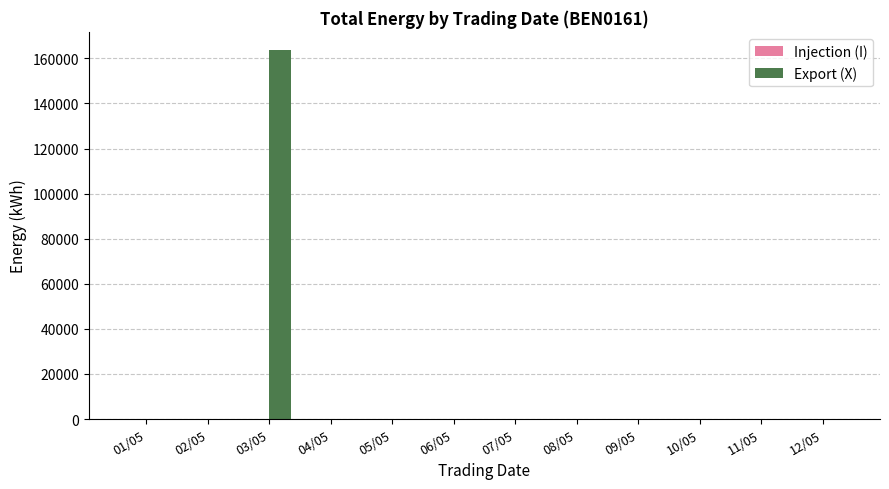

What is the greatest value displayed?

163600